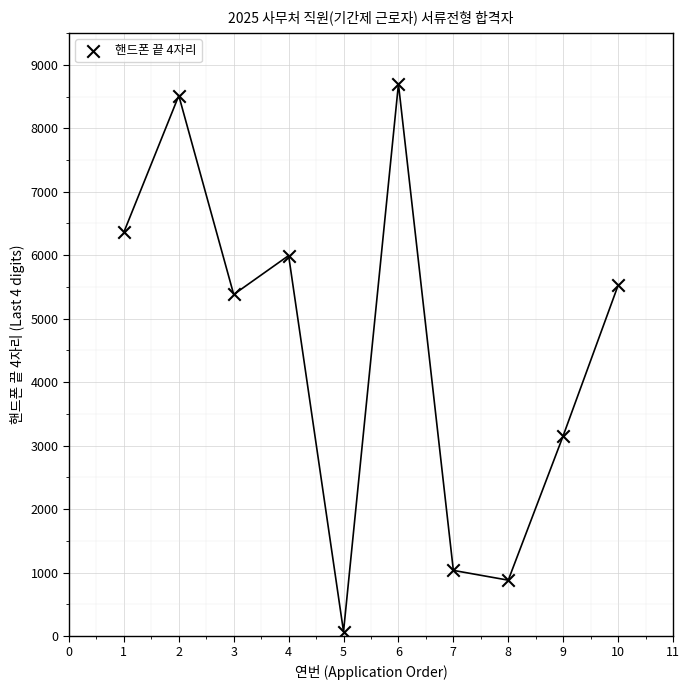

What is the range of Y values (max minus min)?

8626